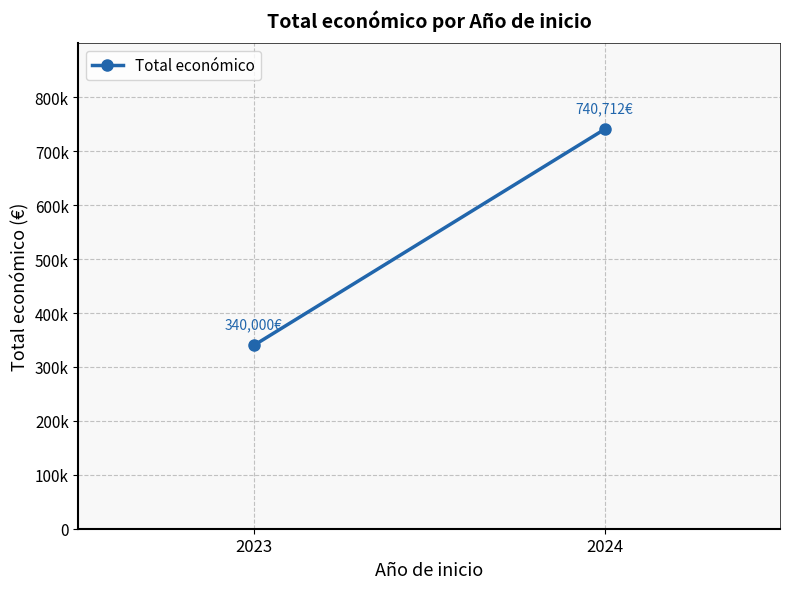

Count the values in the range 340000 to 740712.

2